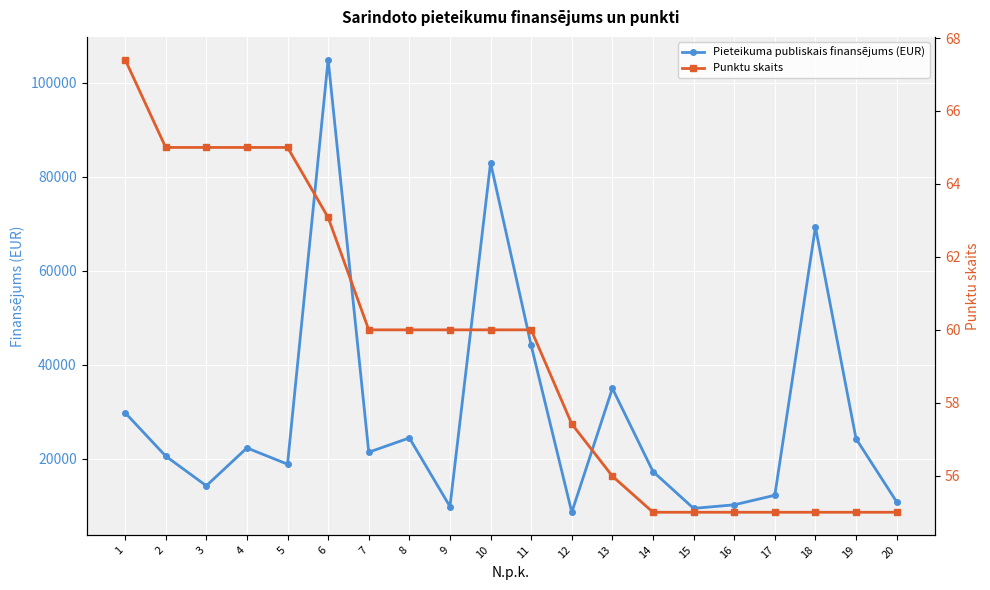

Which category has the lowest value in the Punktu skaits series?

14